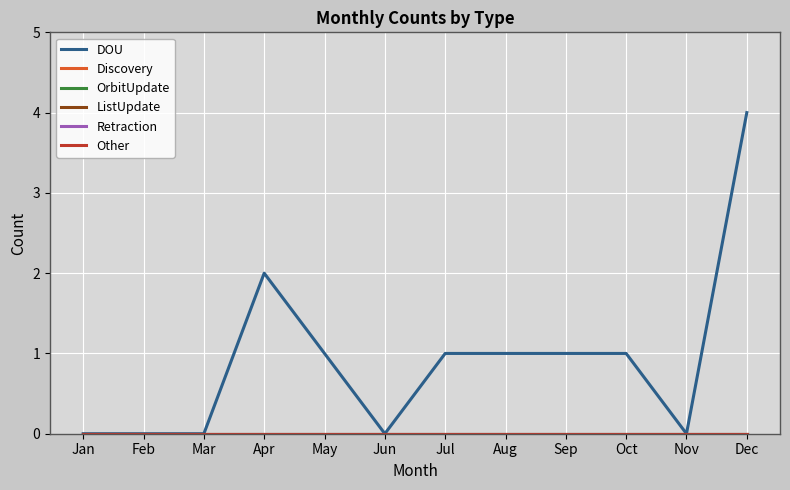

True or false: ListUpdate and Discovery cross at least once.

False